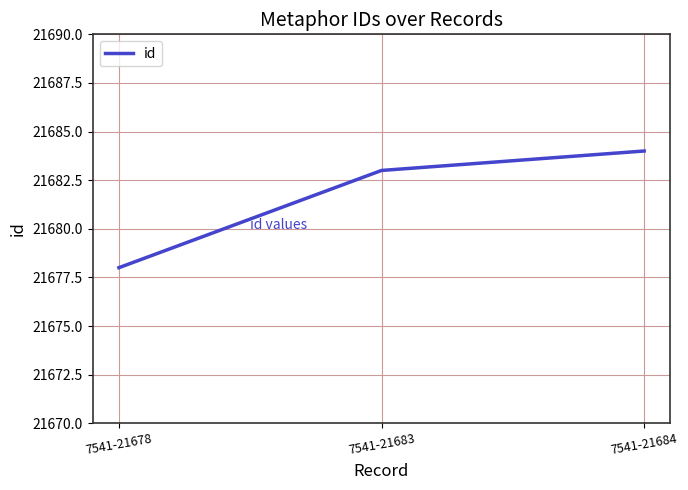

Which has a higher value, 7541-21684 or 7541-21683?

7541-21684